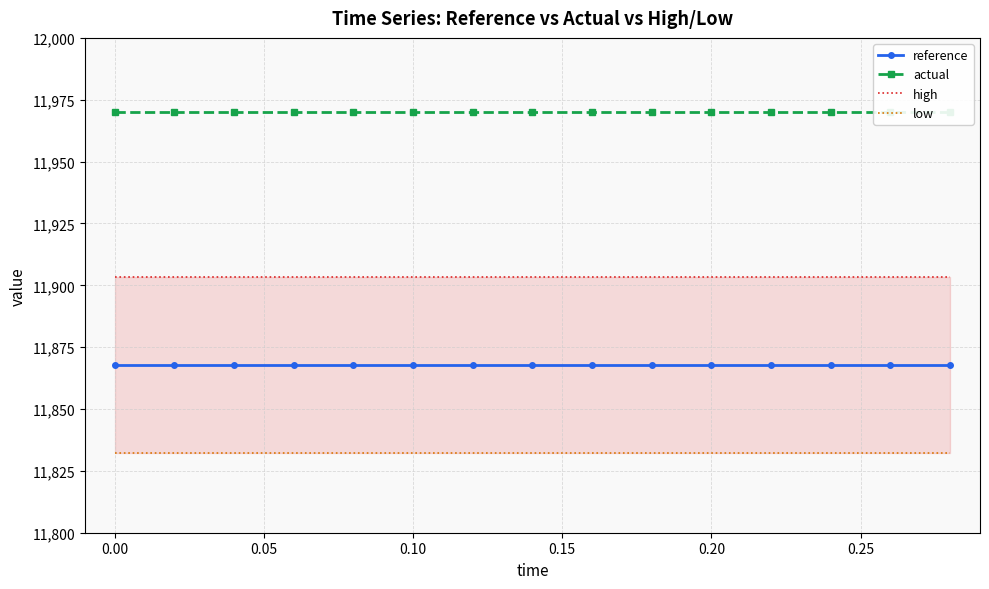

Reading left to right, what are all the values shown in this chart?

reference: 11867.9	11867.9	11867.9	11867.9	11867.9	11867.9	11867.9	11867.9	11867.9	11867.9	11867.9	11867.9	11867.9	11867.9	11867.9
actual: 11970.0	11970.0	11970.0	11970.0	11970.0	11970.0	11970.0	11970.0	11970.0	11970.0	11970.0	11970.0	11970.0	11970.0	11970.0
high: 11903.5	11903.5	11903.5	11903.5	11903.5	11903.5	11903.5	11903.5	11903.5	11903.5	11903.5	11903.5	11903.5	11903.5	11903.5
low: 11832.3	11832.3	11832.3	11832.3	11832.3	11832.3	11832.3	11832.3	11832.3	11832.3	11832.3	11832.3	11832.3	11832.3	11832.3